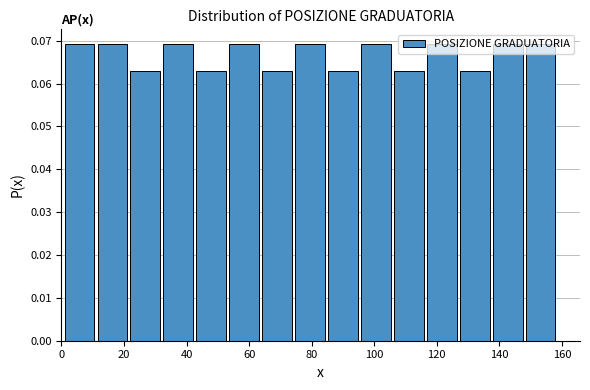

What is the height of the bar covering 148 to 160 on the x-axis? Neither the bar edges nor the heights are printed on the chart, so give them approximately, as read against the axes.

0.069